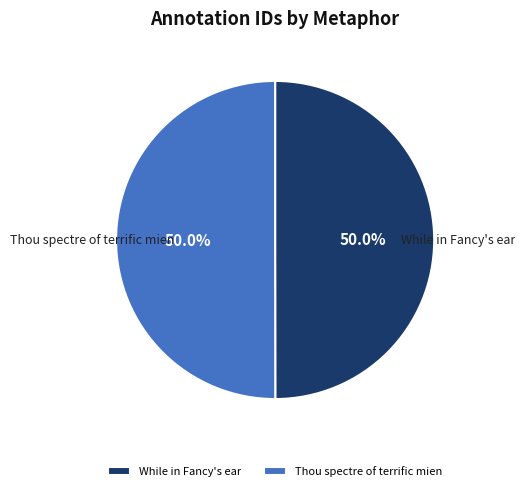

What is the ratio of the value at Thou spectre of terrific mien to the value at While in Fancy's ear?

1.0